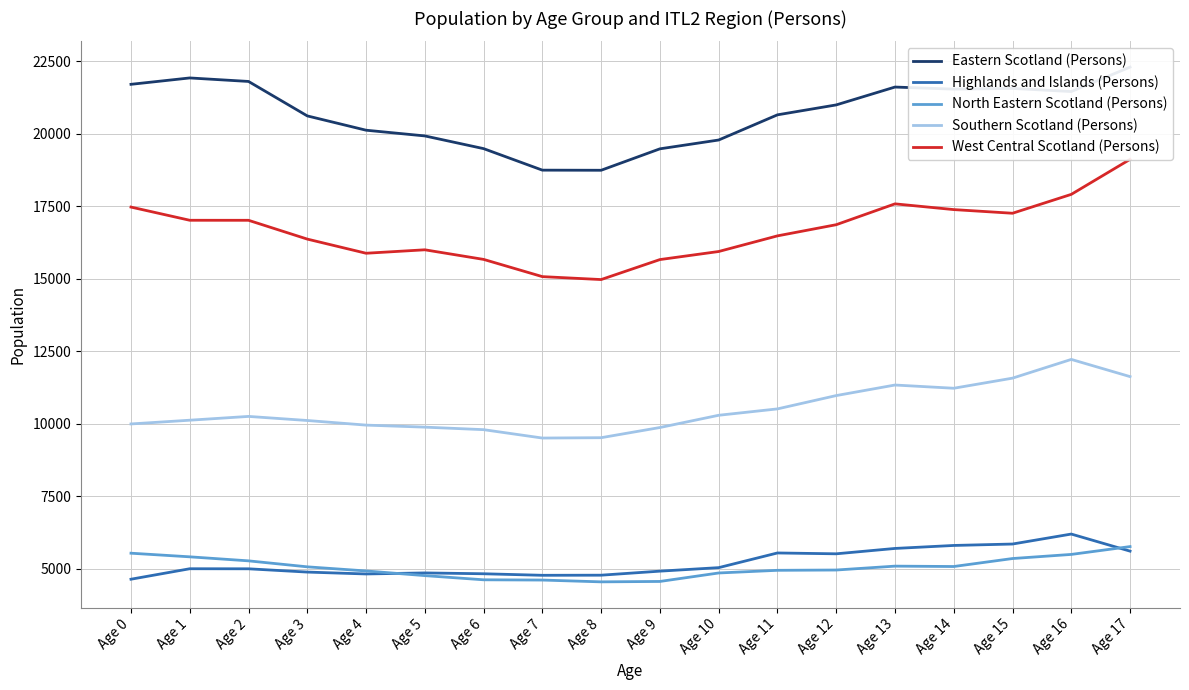

What is the total value across all series at Age 13?

61321